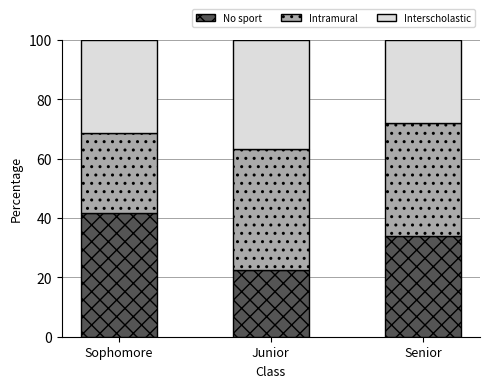

What is the minimum value for No sport?

22.6